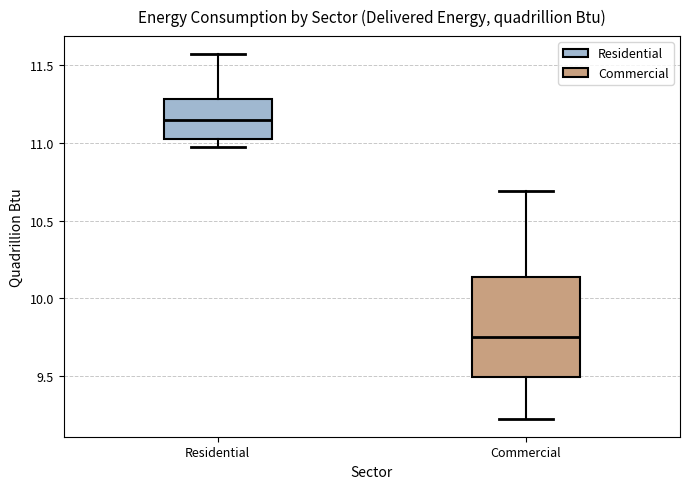

Which box's median line is the highest?

Residential